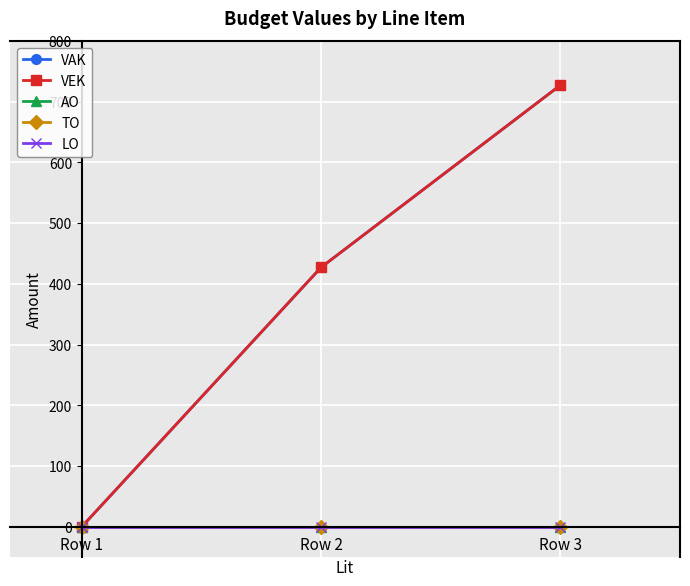

What are all the series names shown in the legend?

VAK, VEK, AO, TO, LO